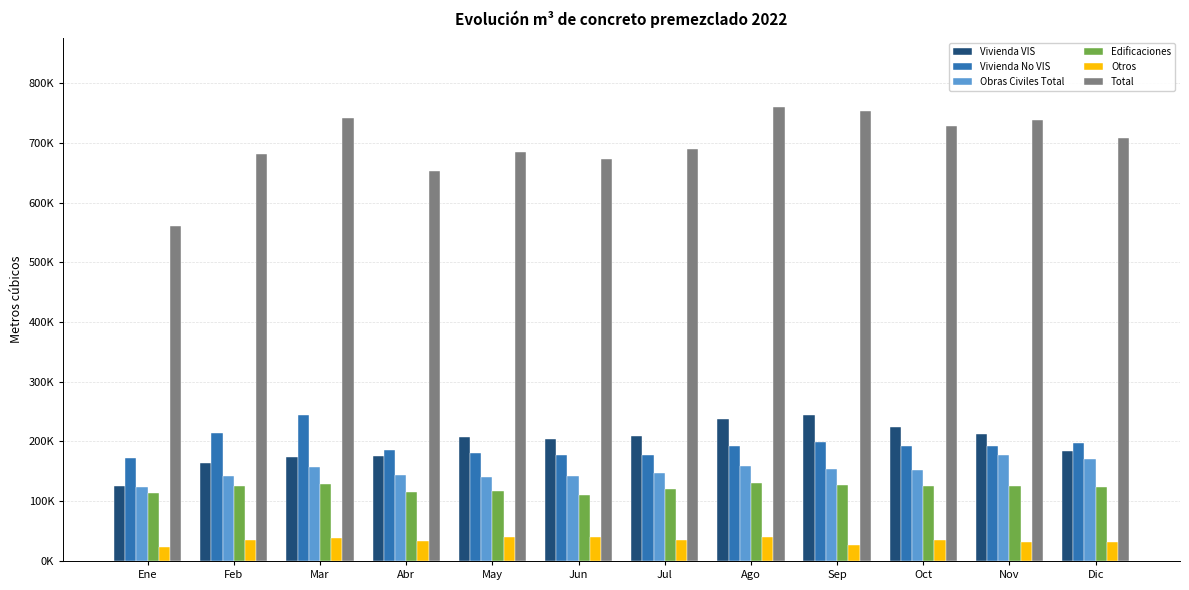

What is the sum of the Obras Civiles Total values at Mar and Abr?

299786.9